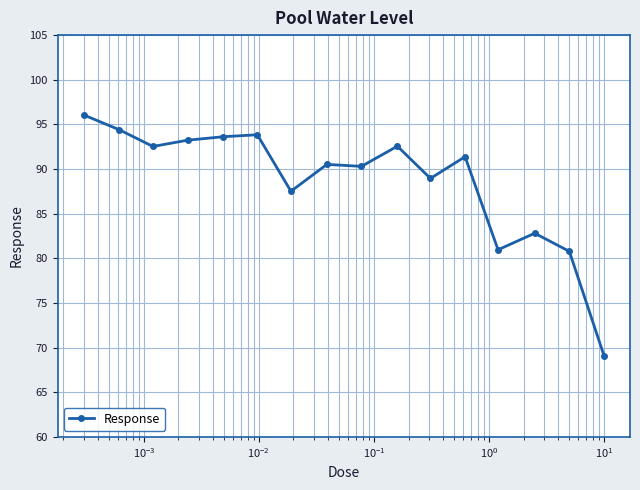

What is the sum of all values?

1418.6